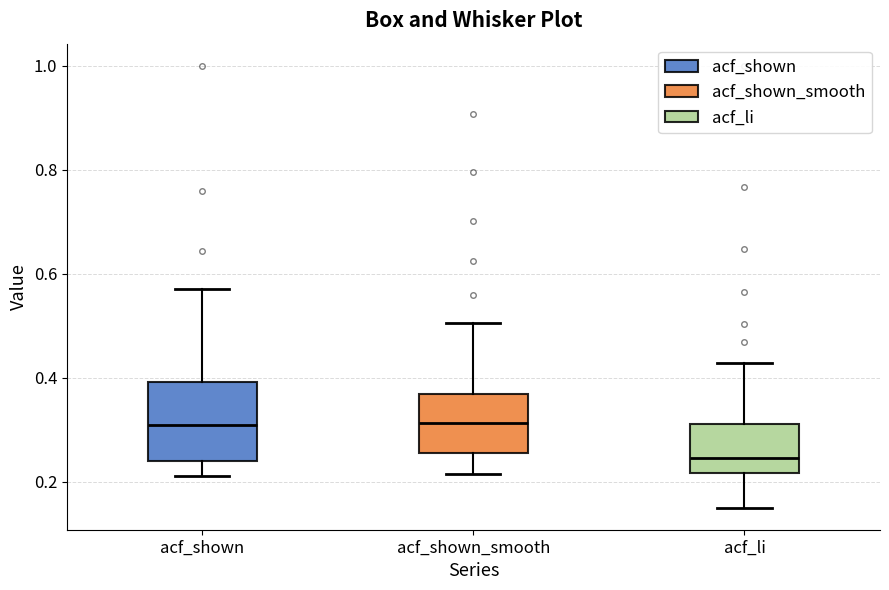

Comparing the boxes themselves (not the whiskers), which one is the tallest?

acf_shown